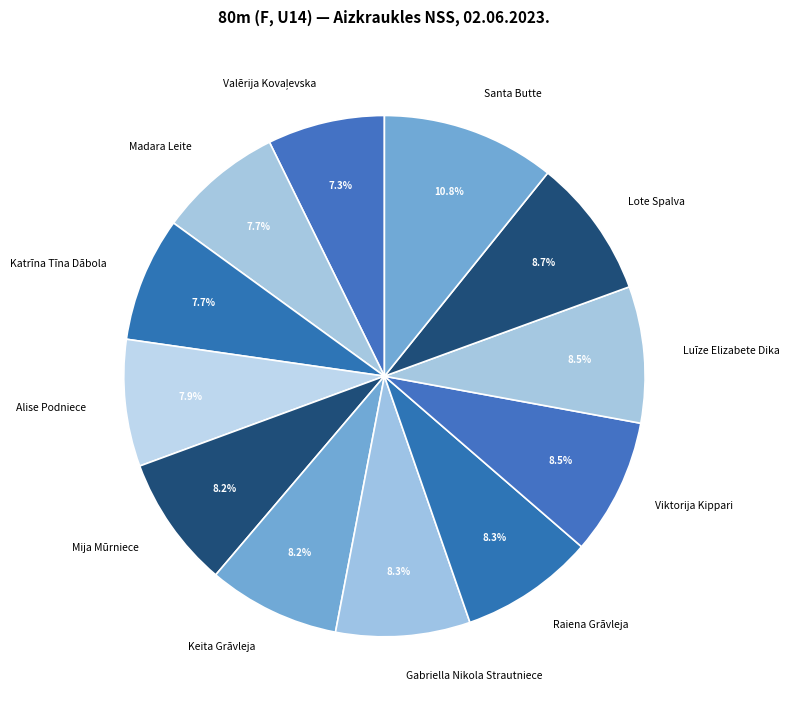

Combined, do Keita Grāvleja and Santa Butte account for over 50%?

No